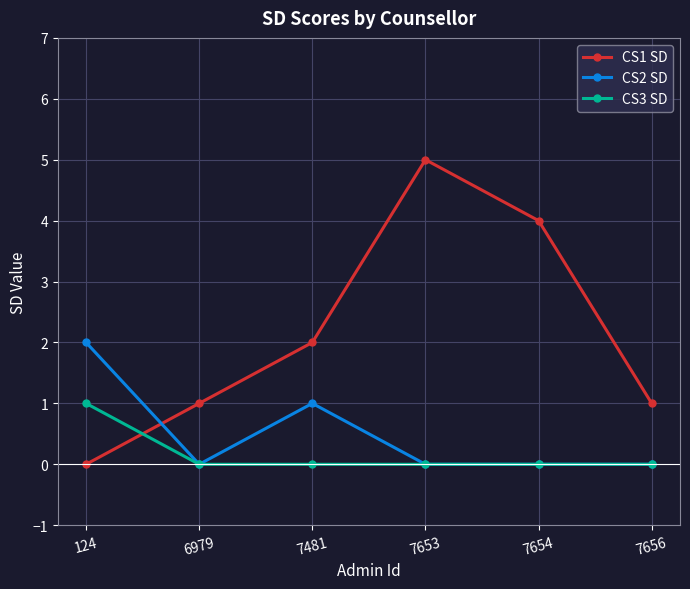

True or false: CS3 SD has more than 2 interior local peaks.

False